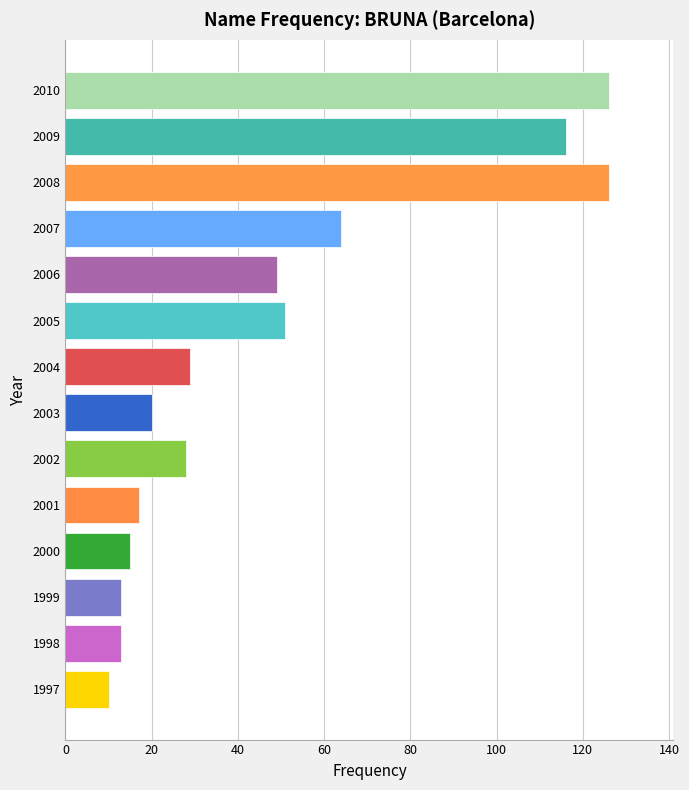

What is the difference between the maximum and minimum values?

116